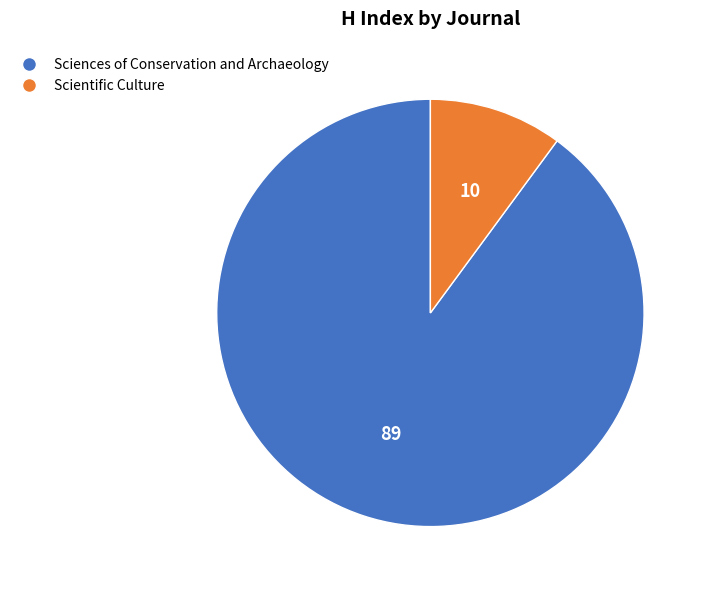

Does any single category account for the majority?

Yes